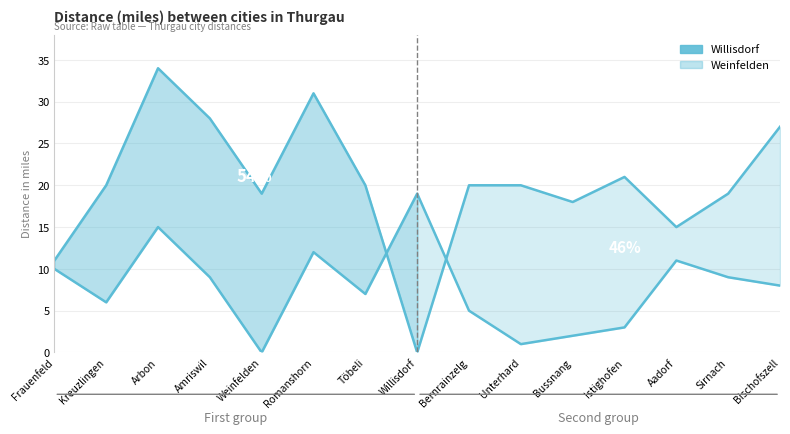

What is the sum of the Willisdorf values at Romanshorn and Sirnach?

50